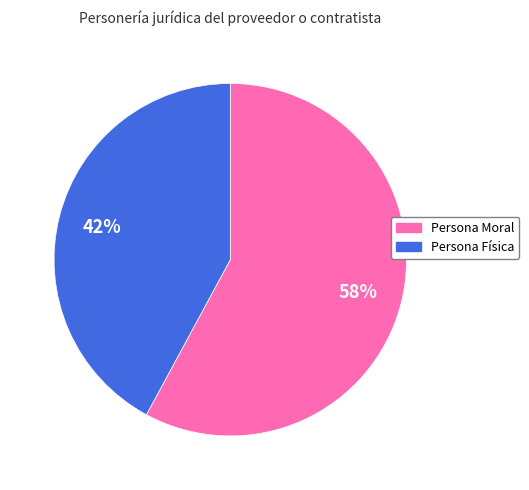

Is the sum of Persona Moral and Persona Física greater than half?

Yes